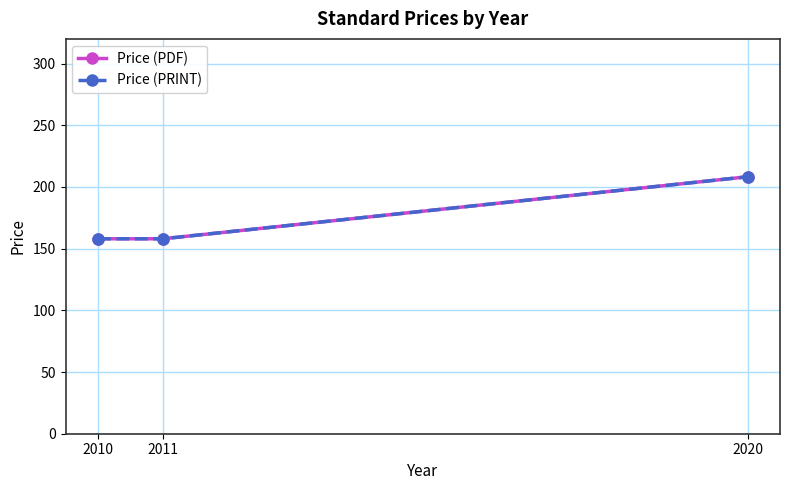

At 2011, list the series in order from largest to smallest.

Price (PDF), Price (PRINT)